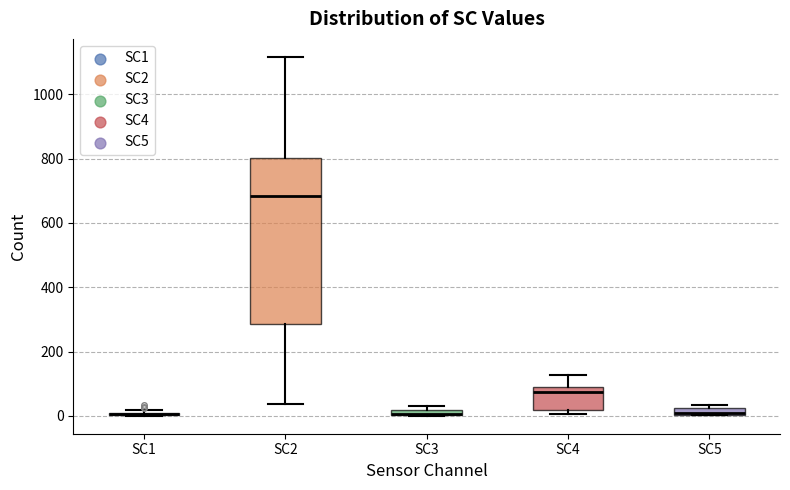

Which box is the tallest, from its lower edge to its upper edge?

SC2